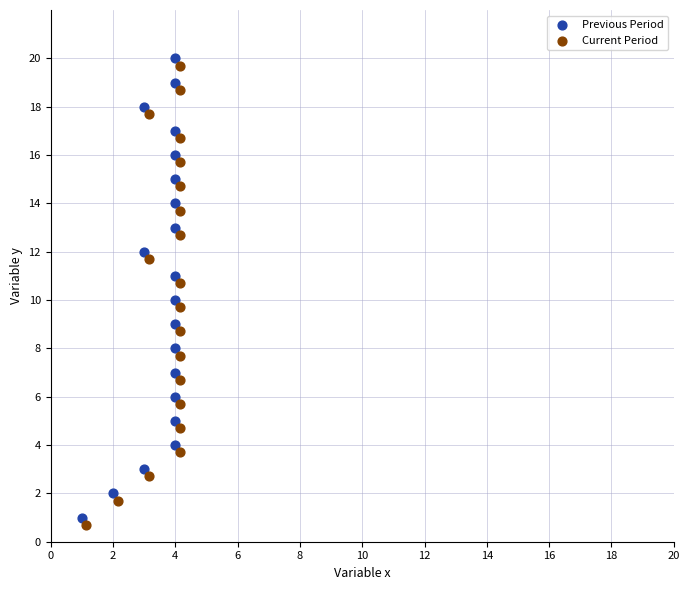

Which series contains the highest Y value?

Previous Period